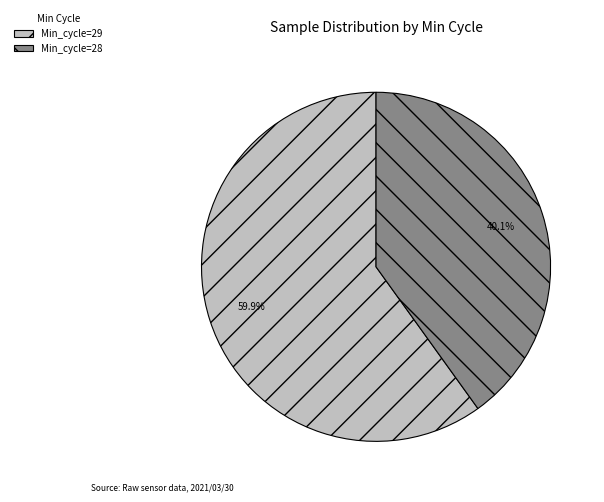

How many slices are in this pie chart?

2